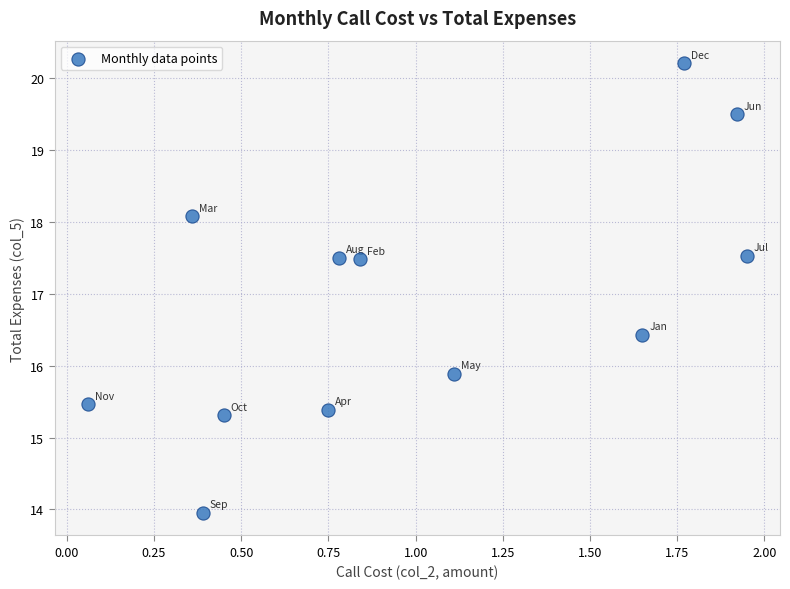

What is the average Y value?

16.9